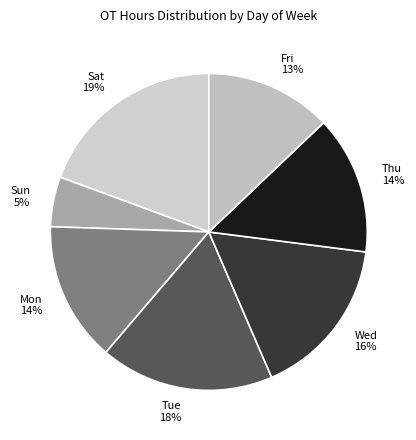

To the nearest percent, what is the difference between the largest and smallest slice percentages?

14%